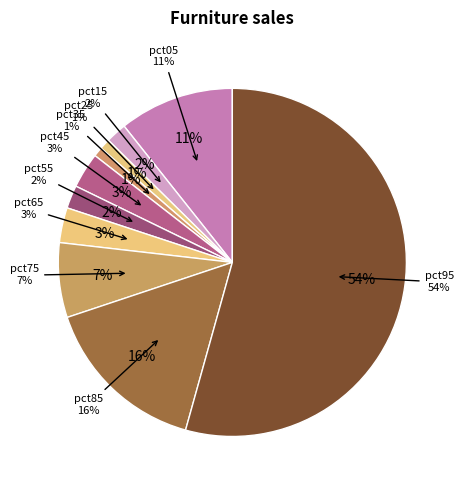

What portion of the pie excludes pct05?

89.3%